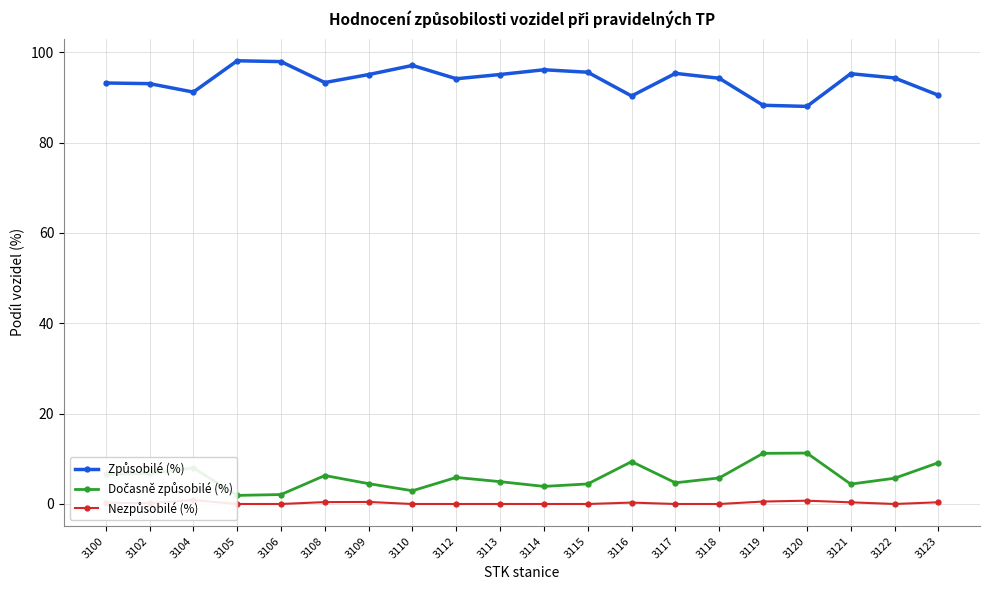

Which series changed the most between 3106 and 3113?

Dočasně způsobilé (%)